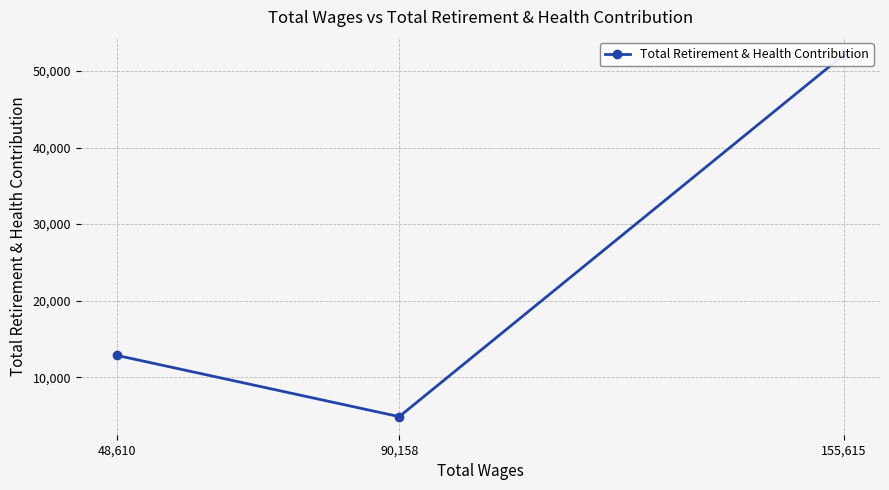

How many categories are shown in the chart?

3